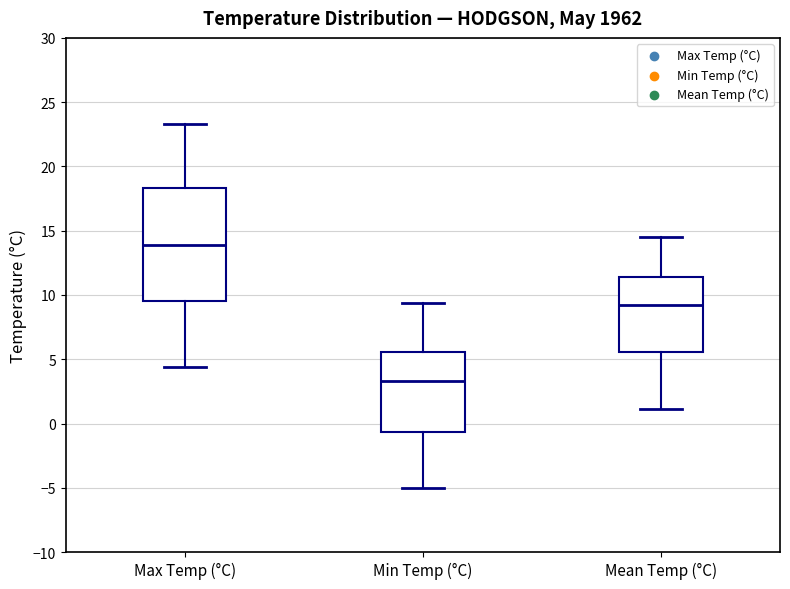

Reading left to right, transcribe this box plot: for each box, give where its median line is, the range the box spans, and where its two whiskers end, as read against the y-axis. The values are not printed on the chart, so give them approximately, as read against the axis.

Max Temp (°C): median 14.0, box 9.5 to 18.5, whiskers 4.5 to 23.5
Min Temp (°C): median 3.5, box -0.5 to 5.5, whiskers -5.0 to 9.5
Mean Temp (°C): median 9.0, box 5.5 to 11.5, whiskers 1.0 to 14.5